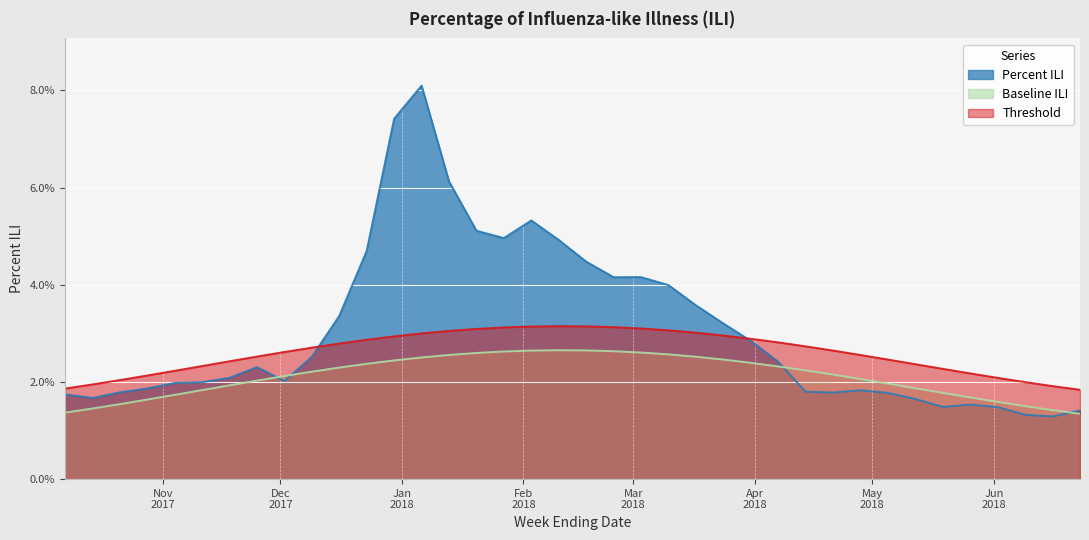

Where is Baseline ILI nearest to the value 0?

2018-06-23